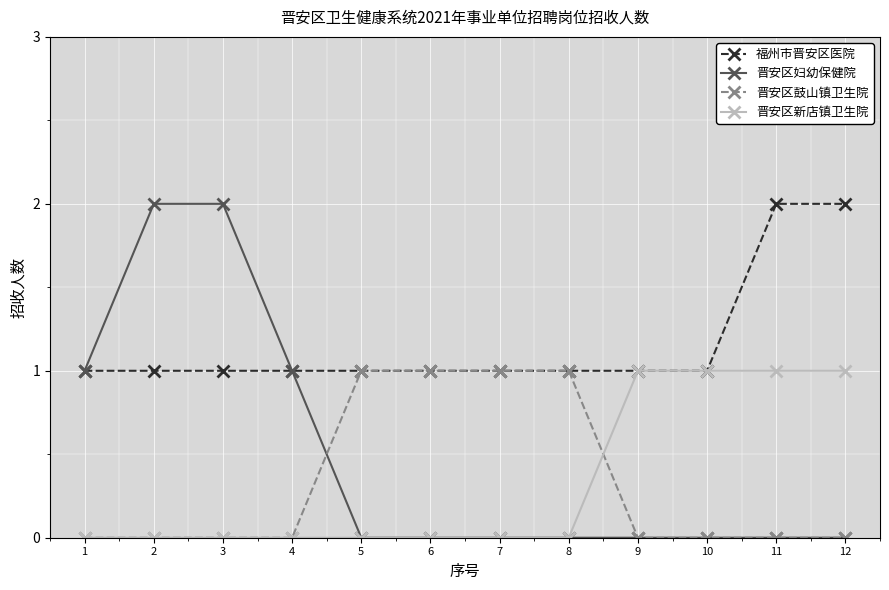

Reading left to right, extract all data points from this chart.

福州市晋安区医院: 1=1	2=1	3=1	4=1	5=1	6=1	7=1	8=1	9=1	10=1	11=2	12=2
晋安区妇幼保健院: 1=1	2=2	3=2	4=1	5=0	6=0	7=0	8=0	9=0	10=0	11=0	12=0
晋安区鼓山镇卫生院: 1=0	2=0	3=0	4=0	5=1	6=1	7=1	8=1	9=0	10=0	11=0	12=0
晋安区新店镇卫生院: 1=0	2=0	3=0	4=0	5=0	6=0	7=0	8=0	9=1	10=1	11=1	12=1